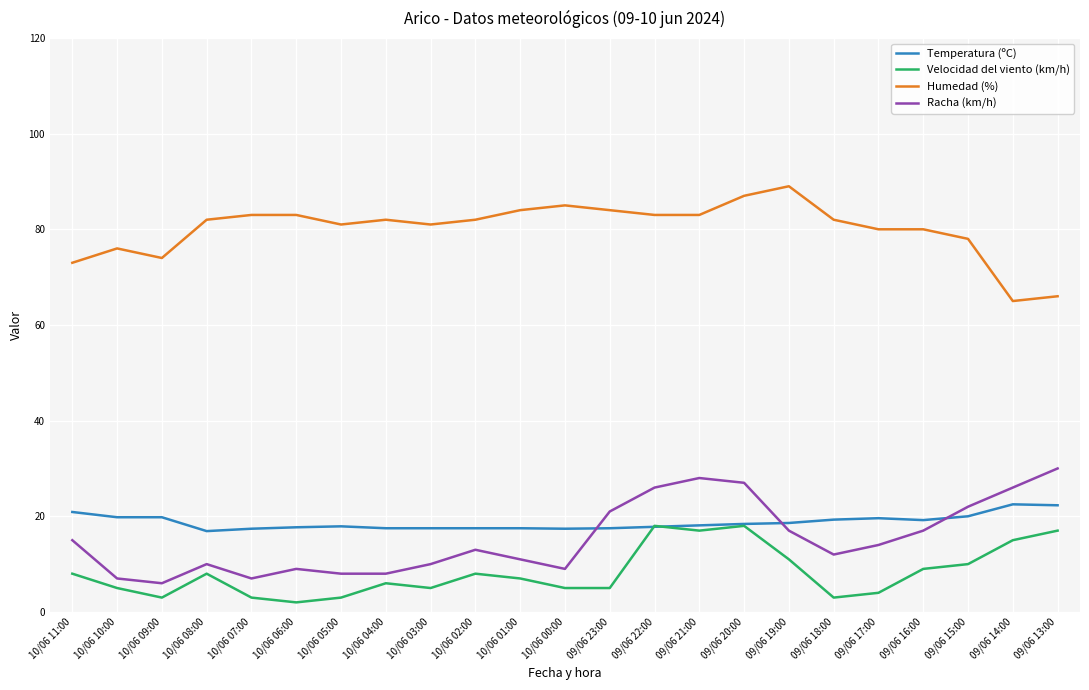

True or false: Racha (km/h) has more than 2 points higher than both neighbors.

True